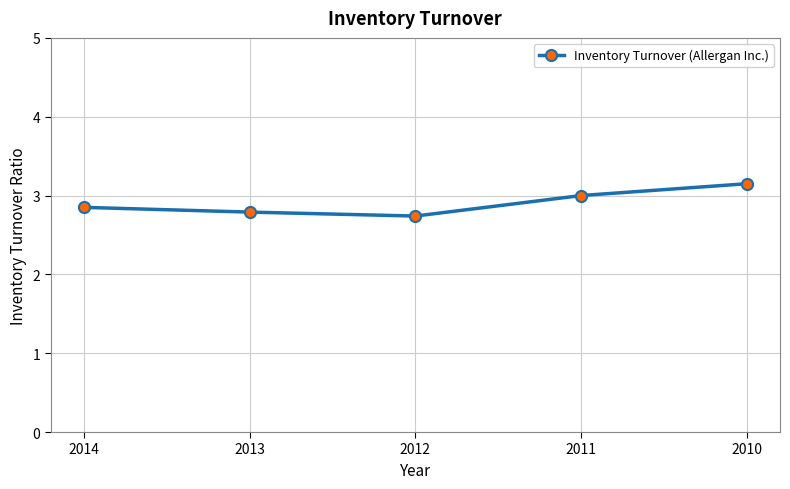

What is the sum of the values at 2014 and 2010?

6.0